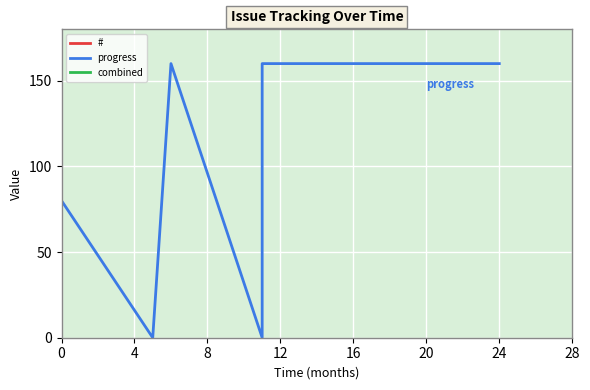

Where is # nearest to the value 6453?

20